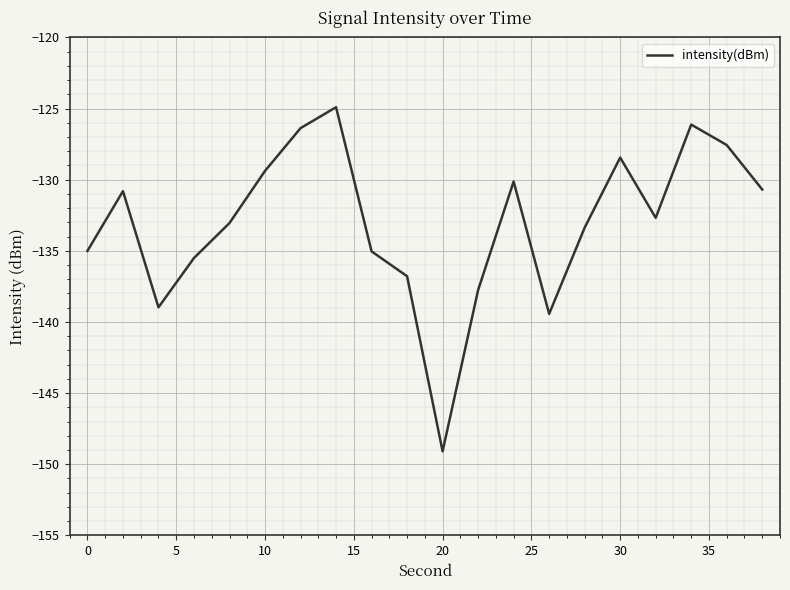

What is the minimum value shown in the chart?

-149.1